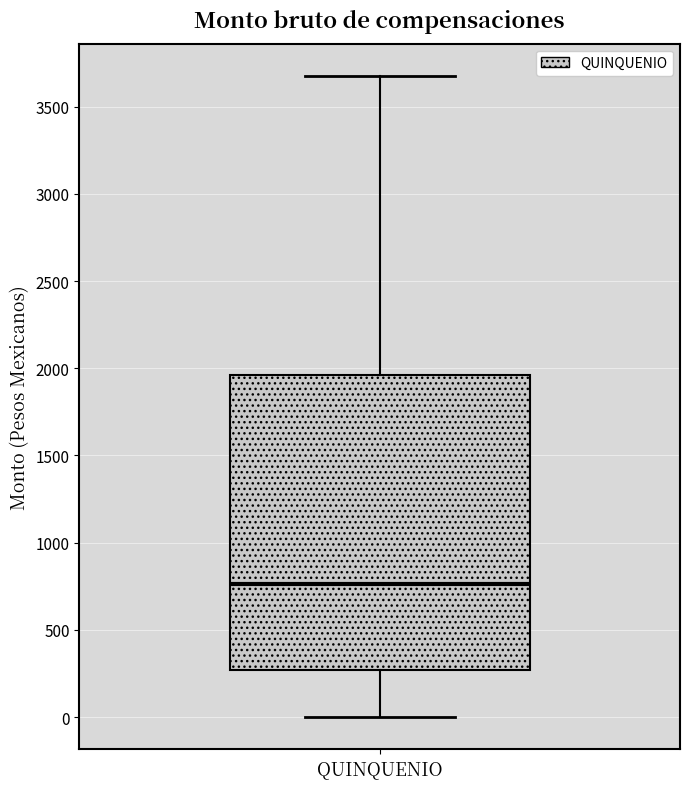

Where is the upper edge of the box for QUINQUENIO on the y-axis? The values are not printed on the chart, so give them approximately, as read against the axis.

1950